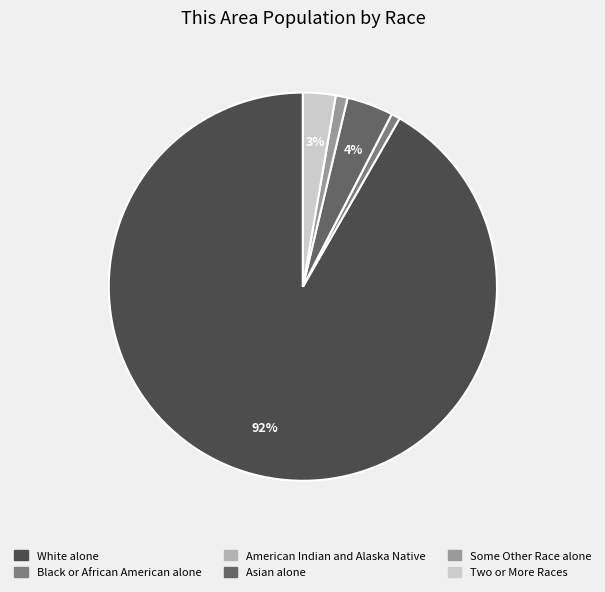

Between Two or More Races and Black or African American alone, which is larger?

Two or More Races